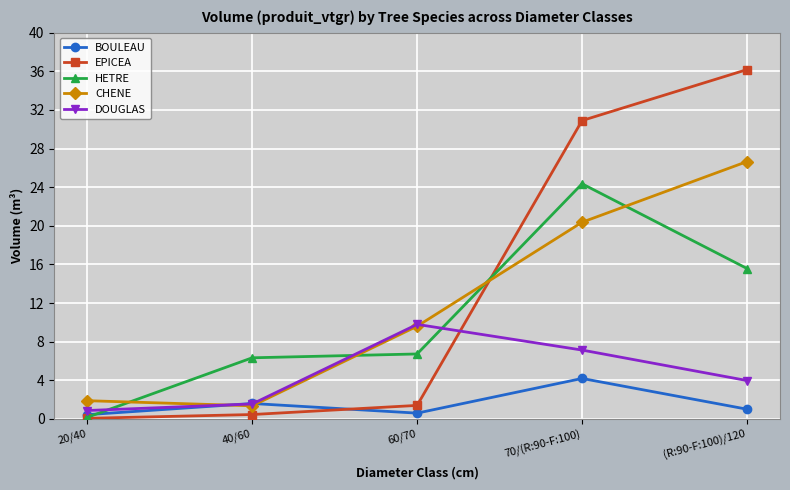

List the series in order of their peak value, highest first.

EPICEA, CHENE, HETRE, DOUGLAS, BOULEAU